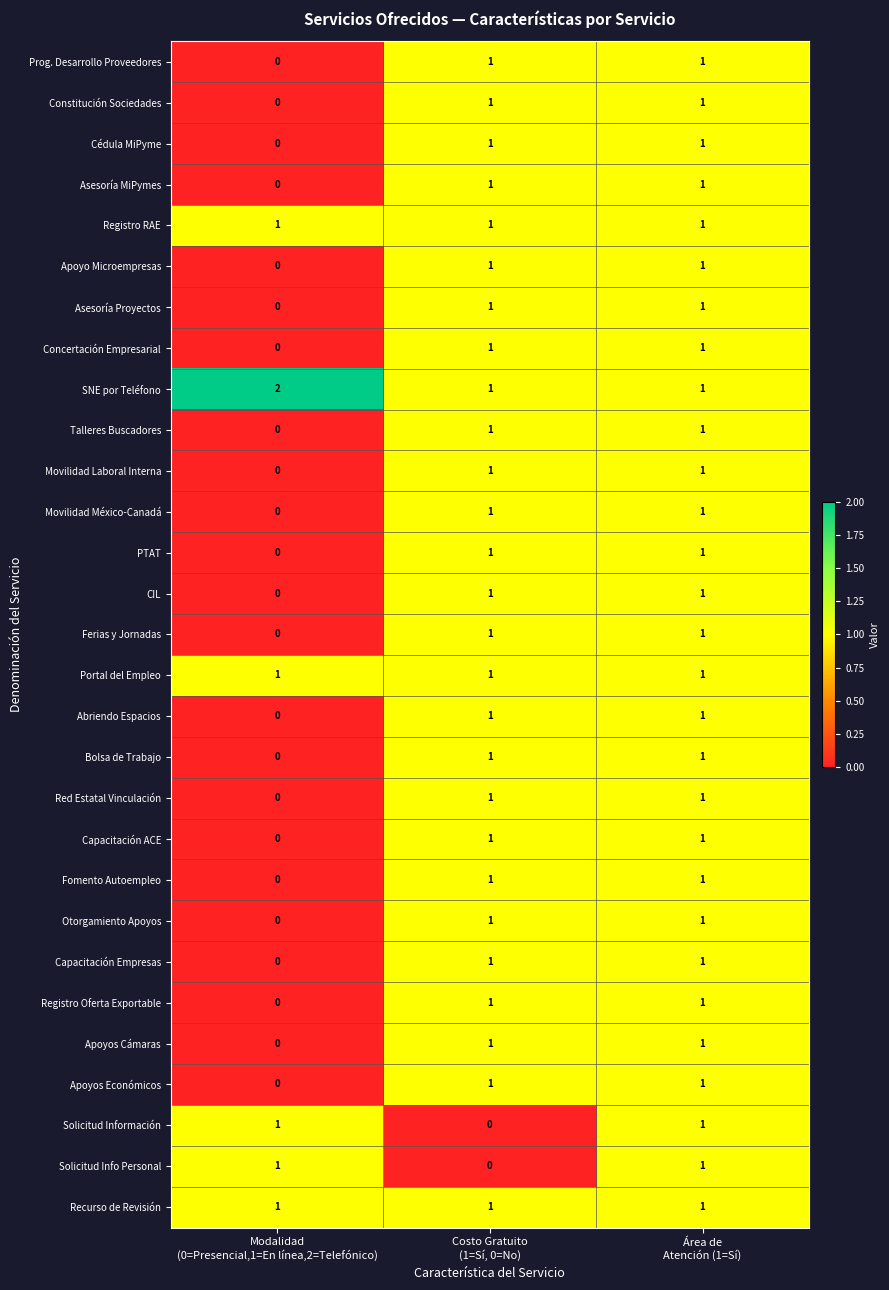

Which series has the largest total across all categories?

SNE por Teléfono